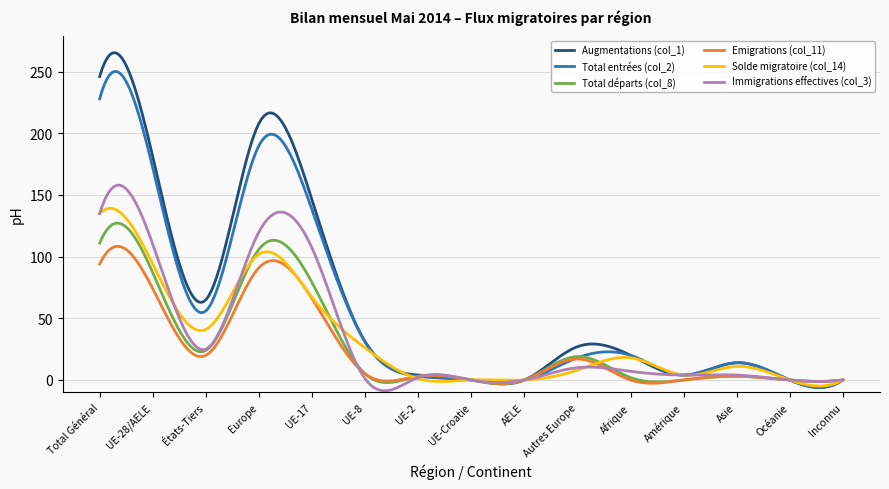

List the series in order of their peak value, lowest first.

Emigrations (col_11), Total départs (col_8), Solde migratoire (col_14), Immigrations effectives (col_3), Total entrées (col_2), Augmentations (col_1)